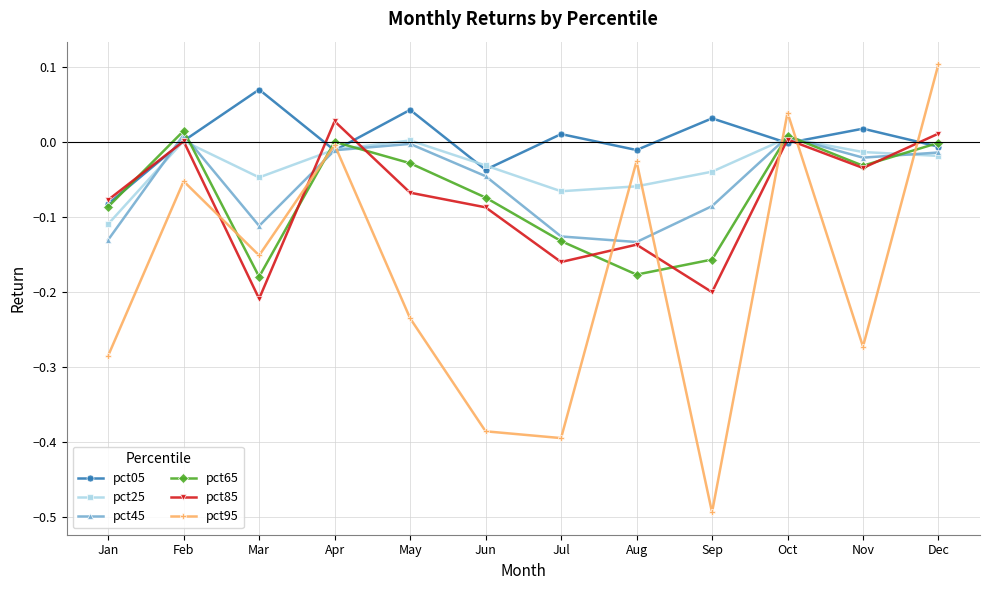

What is the total value across all series at Sep?

-0.9